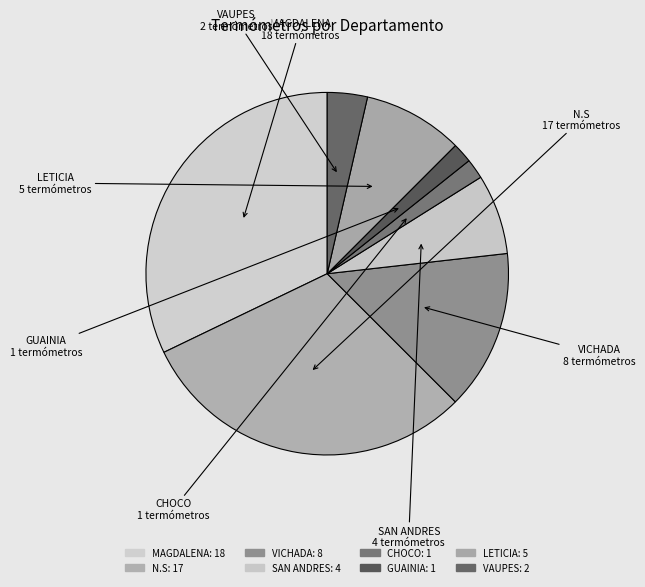

Which slice is the largest?

MAGDALENA